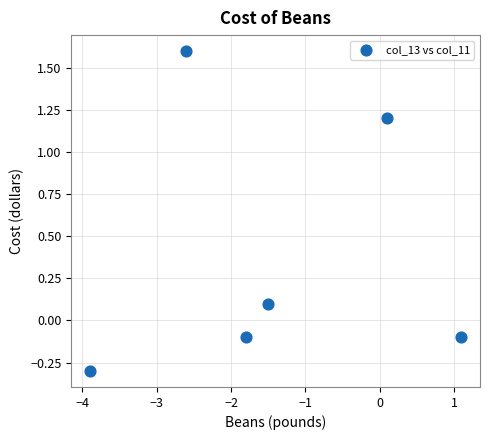

What is the average X value?

-1.4